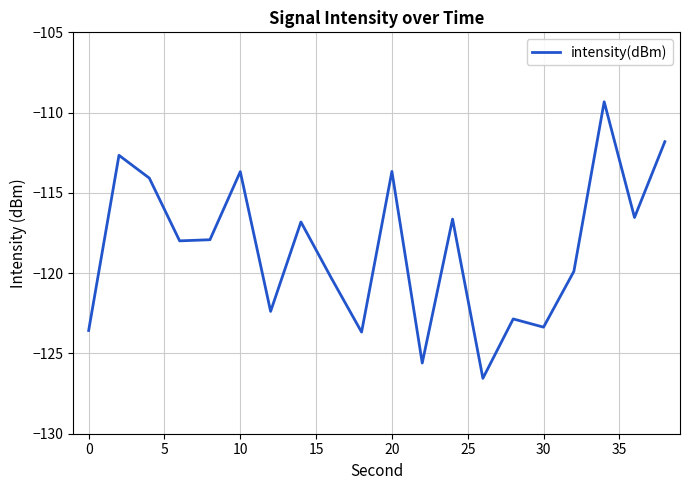

What is the greatest value displayed?

-109.3